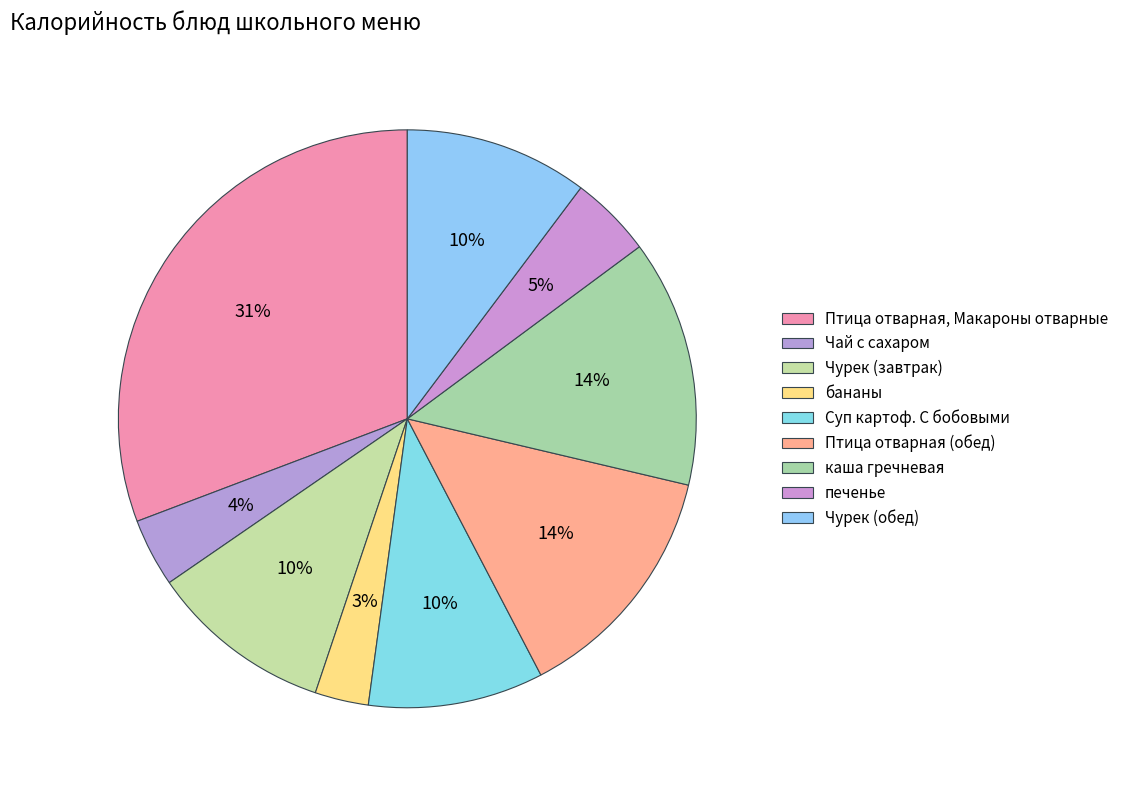

Rank the categories by value from lowest to highest.

бананы, Чай с сахаром, печенье, Суп картоф. С бобовыми, Чурек (завтрак), Чурек (обед), Птица отварная (обед), каша гречневая, Птица отварная, Макароны отварные